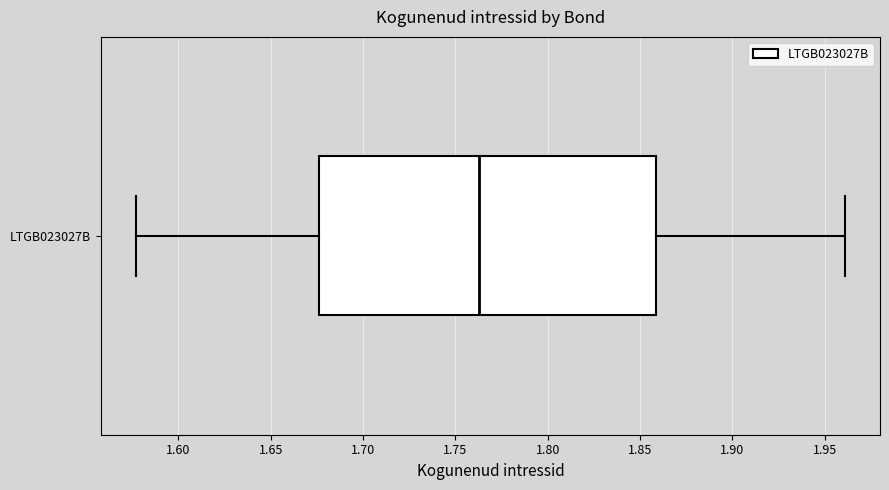

Transcribe this box plot: give where the median line is, the range the box spans, and where the two whiskers end, as read against the x-axis. The values are not printed on the chart, so give them approximately, as read against the axis.

median 1.765, box 1.675 to 1.860, whiskers 1.575 to 1.960